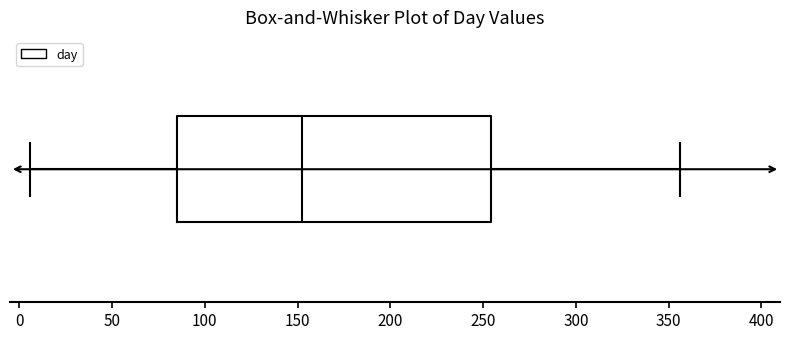

Transcribe this box plot: give where the median line is, the range the box spans, and where the two whiskers end, as read against the x-axis. The values are not printed on the chart, so give them approximately, as read against the axis.

median 155, box 85 to 255, whiskers 5 to 355